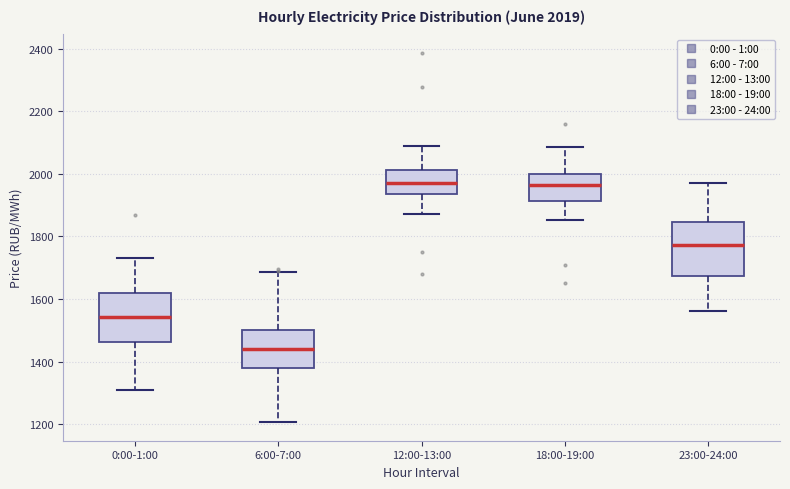

Which box has the lowest median line?

6:00-7:00